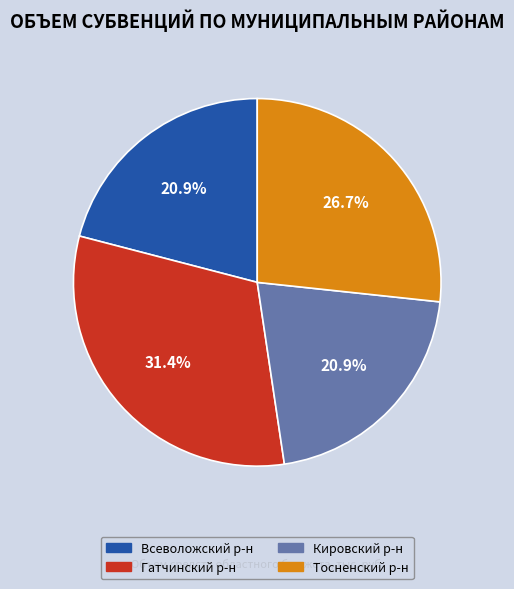

How many slices are in this pie chart?

4